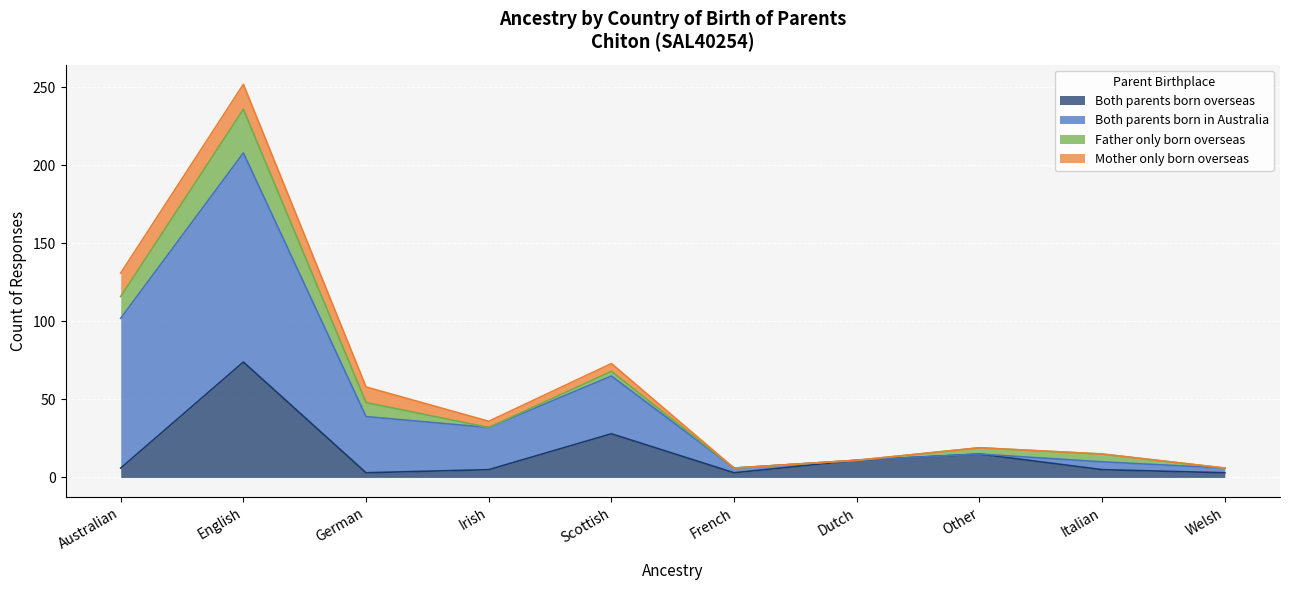

Rank the categories by Father only born overseas value from highest to lowest.

English, Australian, German, Italian, Other, Scottish, Irish, French, Dutch, Welsh